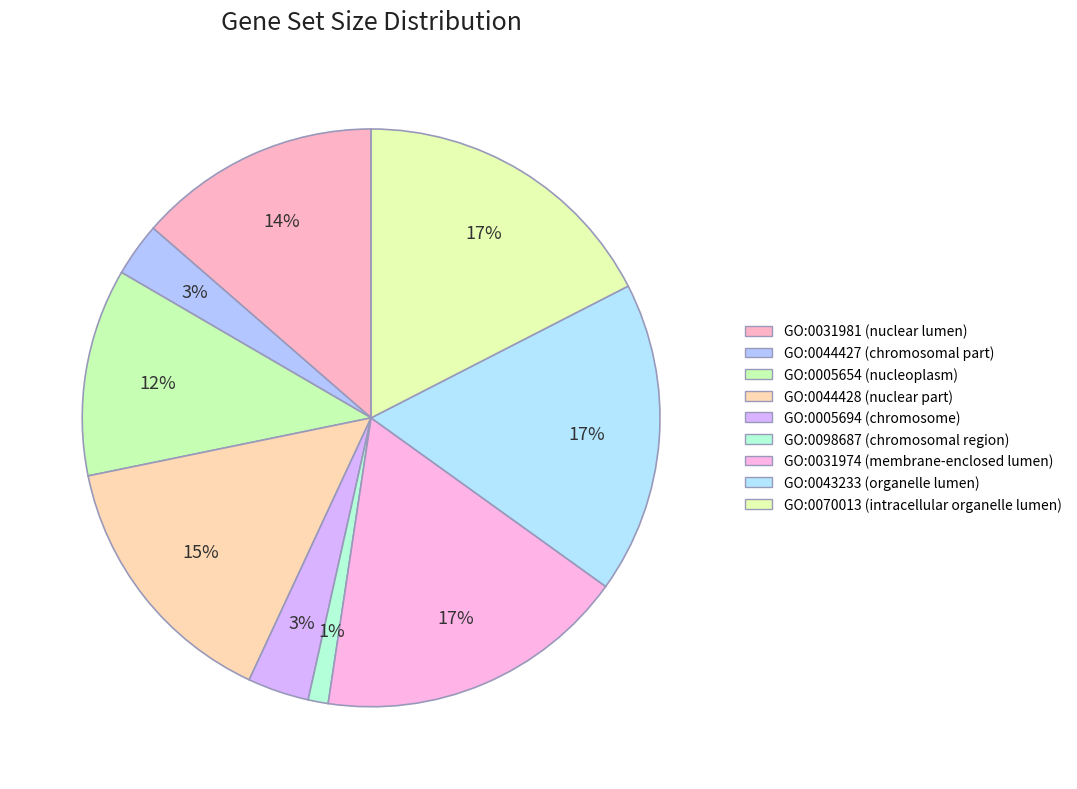

To the nearest percent, what is the difference between the largest and smallest slice percentages?

16%